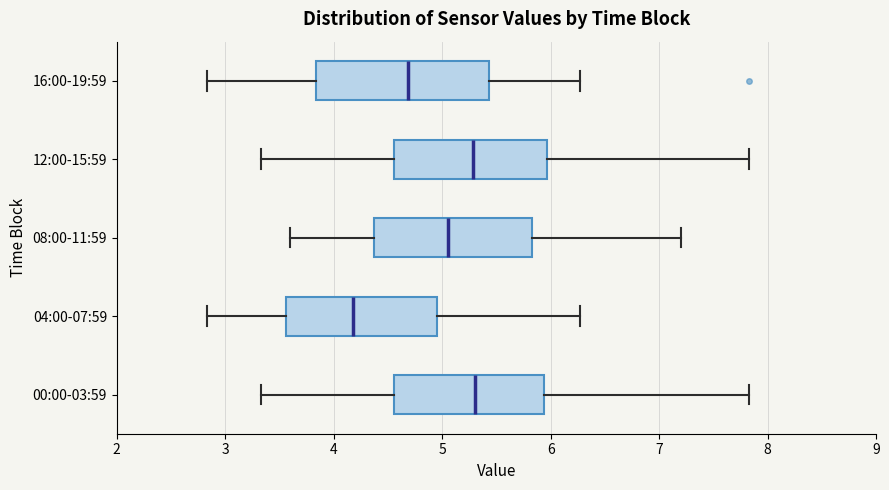

Reading bottom to top, read every box against the x-axis: the position of its median line, the range the box covers, and the ends of its whiskers. The values are not printed on the chart, so give them approximately, as read against the axis.

00:00-03:59: median 5.3, box 4.6 to 5.9, whiskers 3.3 to 7.8
04:00-07:59: median 4.2, box 3.6 to 5.0, whiskers 2.8 to 6.3
08:00-11:59: median 5.1, box 4.4 to 5.8, whiskers 3.6 to 7.2
12:00-15:59: median 5.3, box 4.6 to 6.0, whiskers 3.3 to 7.8
16:00-19:59: median 4.7, box 3.8 to 5.4, whiskers 2.8 to 6.3